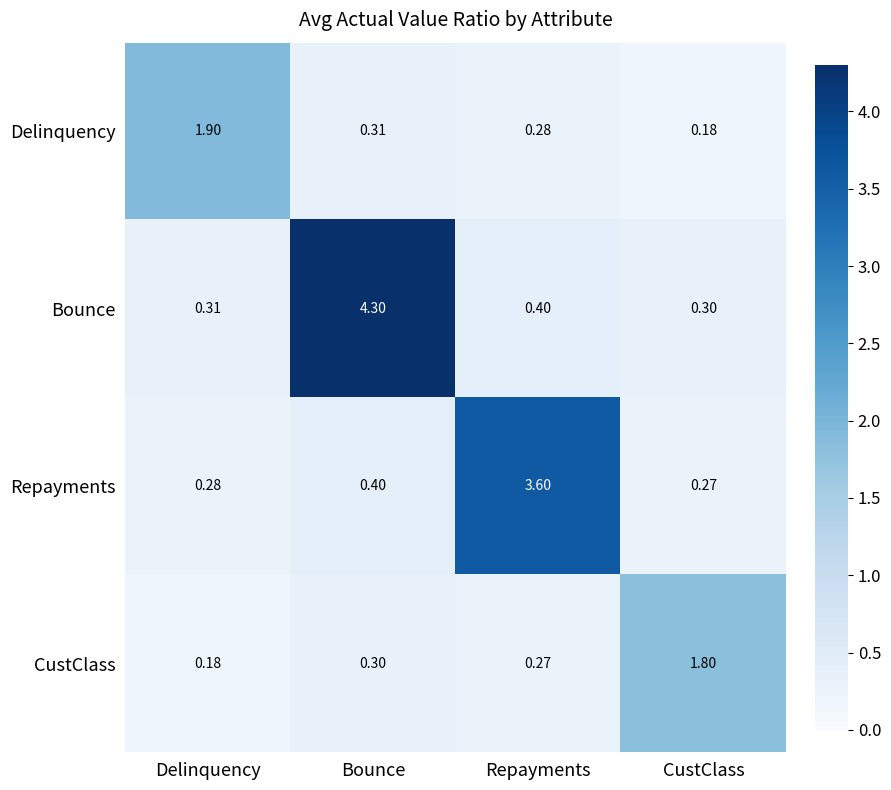

How many data points does each series have?

4